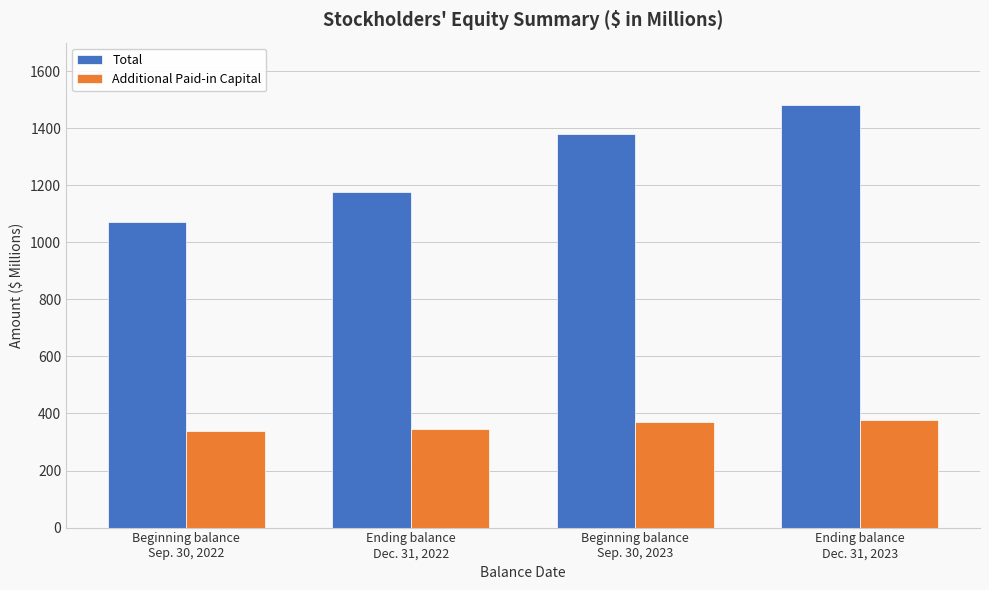

What is the label of the 3rd bar from the right?

Ending balance
Dec. 31, 2022